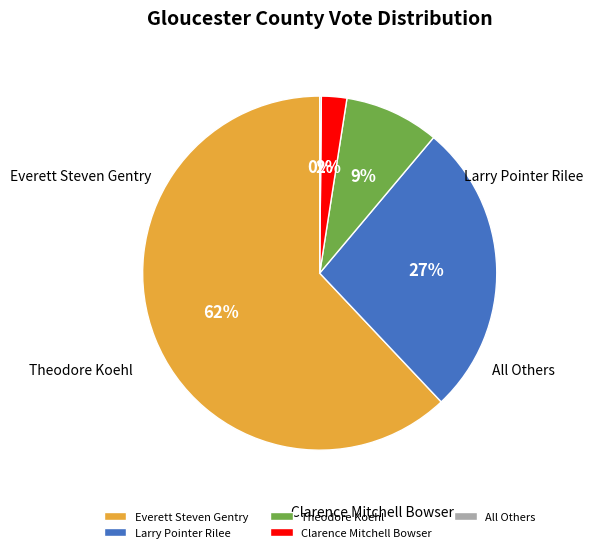

Count the number of slices in the pie.

5